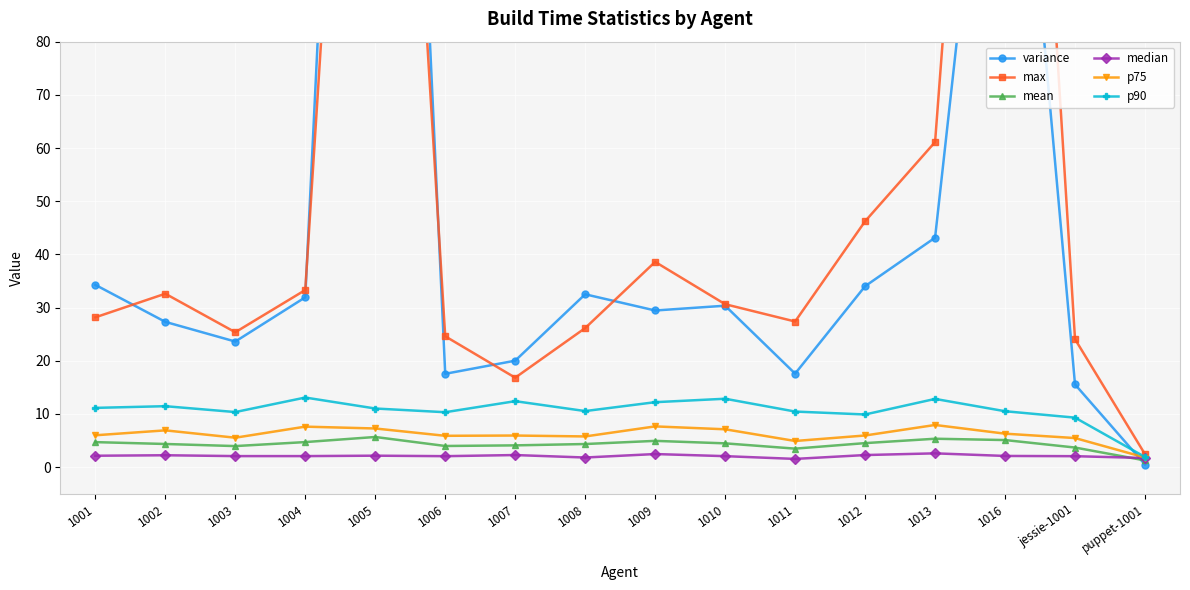

Reading left to right, what are all the values shown in this chart?

variance: 1001=34.3	1002=27.3	1003=23.6	1004=31.9	1005=303.3	1006=17.5	1007=20.0	1008=32.5	1009=29.5	1010=30.4	1011=17.6	1012=34.0	1013=43.1	1016=162.1	jessie-1001=15.5	puppet-1001=0.5
max: 1001=28.2	1002=32.6	1003=25.4	1004=33.3	1005=239.7	1006=24.6	1007=16.8	1008=26.1	1009=38.6	1010=30.6	1011=27.4	1012=46.2	1013=61.1	1016=235.3	jessie-1001=24.1	puppet-1001=2.4
mean: 1001=4.7	1002=4.4	1003=4.0	1004=4.7	1005=5.7	1006=4.0	1007=4.1	1008=4.3	1009=4.9	1010=4.5	1011=3.5	1012=4.5	1013=5.3	1016=5.1	jessie-1001=3.7	puppet-1001=1.3
median: 1001=2.1	1002=2.2	1003=2.1	1004=2.1	1005=2.2	1006=2.1	1007=2.3	1008=1.8	1009=2.5	1010=2.1	1011=1.5	1012=2.3	1013=2.6	1016=2.1	jessie-1001=2.1	puppet-1001=1.7
p75: 1001=6.0	1002=6.9	1003=5.5	1004=7.6	1005=7.3	1006=5.9	1007=5.9	1008=5.8	1009=7.7	1010=7.1	1011=4.9	1012=5.9	1013=7.9	1016=6.3	jessie-1001=5.5	puppet-1001=1.8
p90: 1001=11.1	1002=11.5	1003=10.4	1004=13.1	1005=11.0	1006=10.3	1007=12.4	1008=10.5	1009=12.2	1010=12.9	1011=10.5	1012=9.9	1013=12.8	1016=10.5	jessie-1001=9.3	puppet-1001=1.9